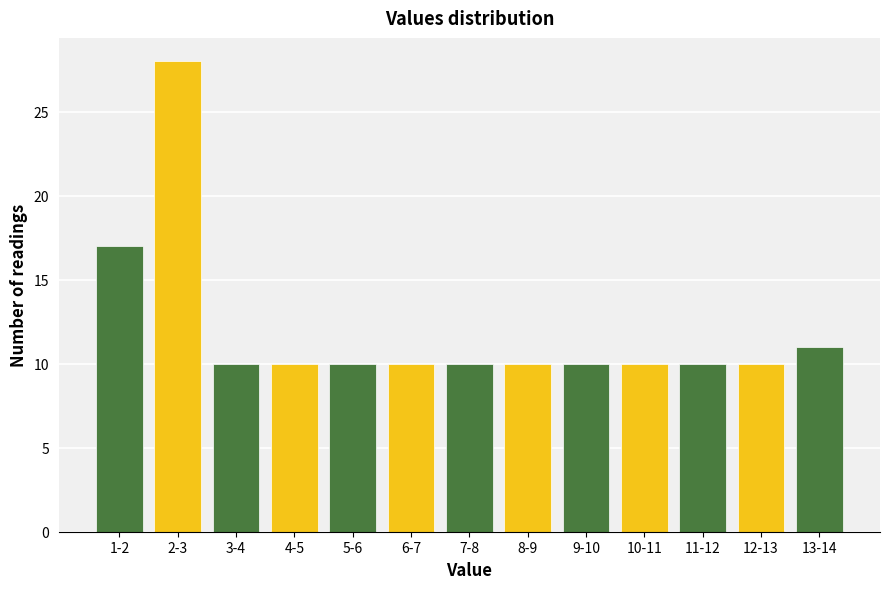

Reading right to left, extract all data points from this chart.

13-14=11	12-13=10	11-12=10	10-11=10	9-10=10	8-9=10	7-8=10	6-7=10	5-6=10	4-5=10	3-4=10	2-3=28	1-2=17